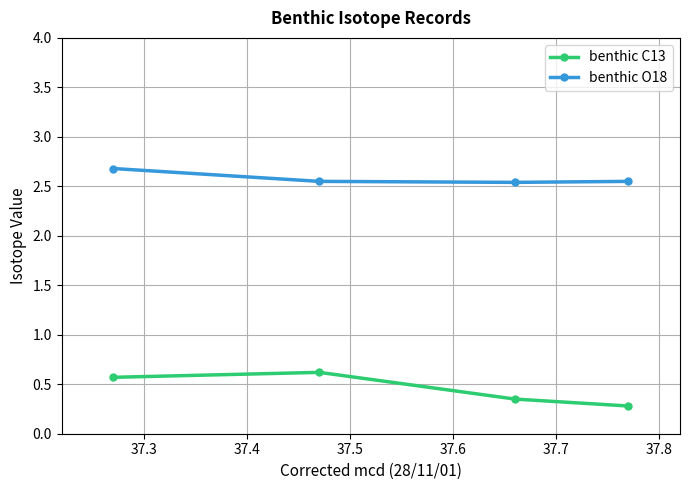

What is the sum of all benthic C13 values?

1.8